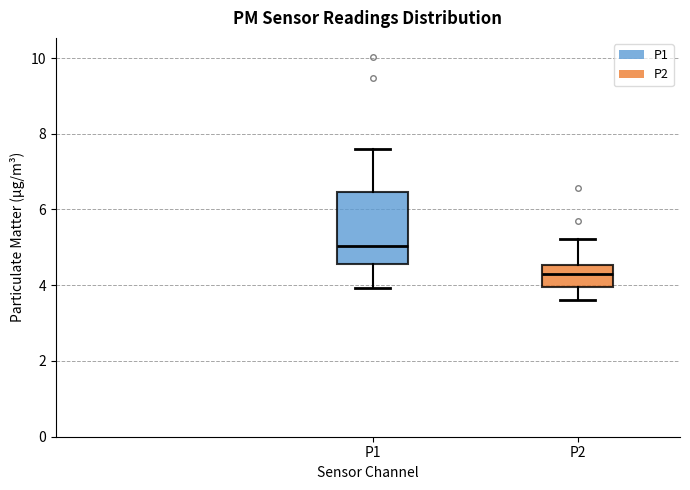

Where does the median line of the box for P1 sit on the y-axis? The values are not printed on the chart, so give them approximately, as read against the axis.

5.0